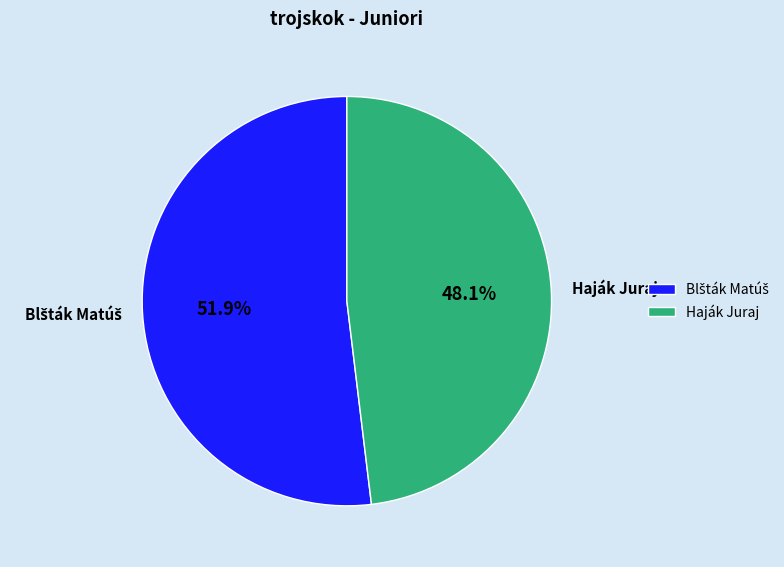

Which slice is the smallest?

Haják Juraj